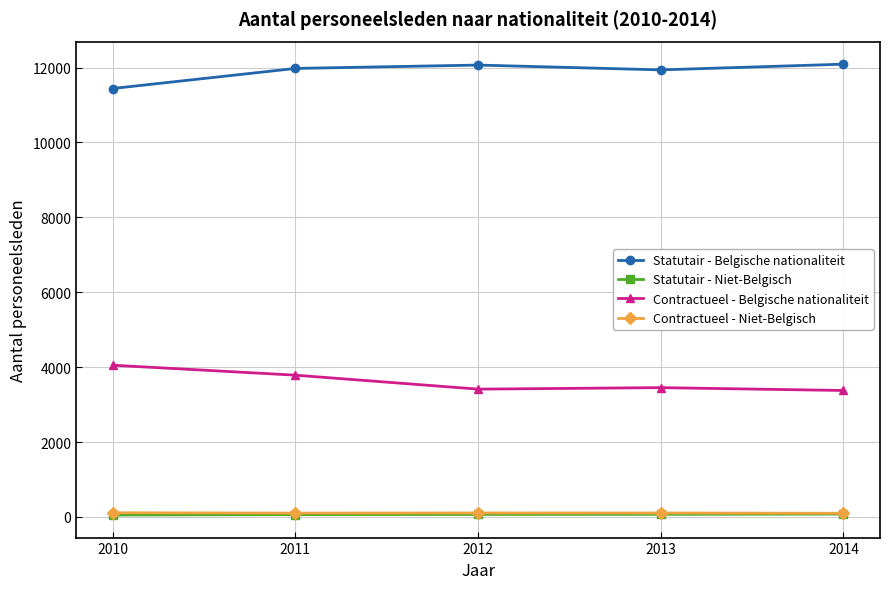

Count the number of categories in the chart.

5